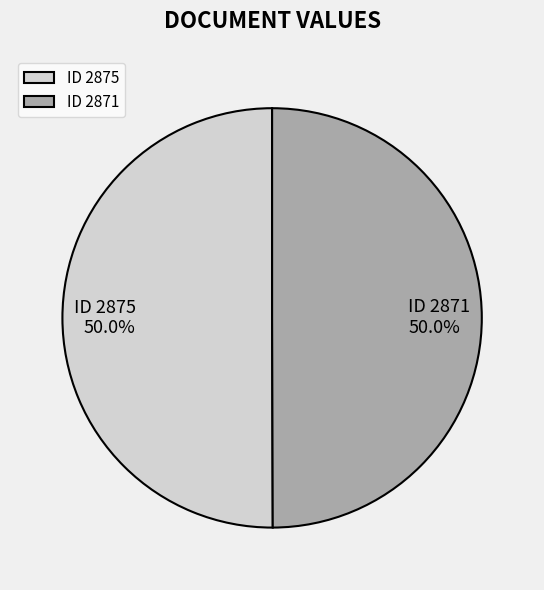

Approximately how many times larger is the value at ID 2875 compared to ID 2871?

1.0